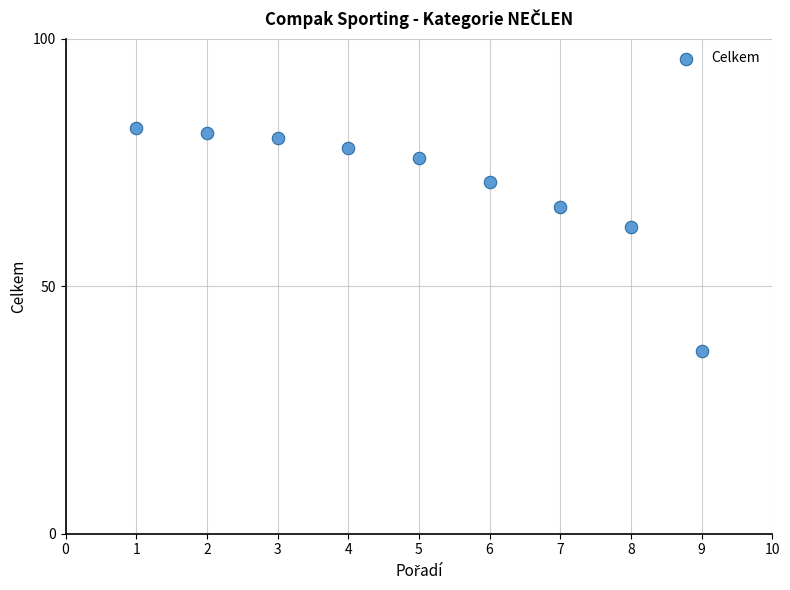

What is the range of X values (max minus min)?

8